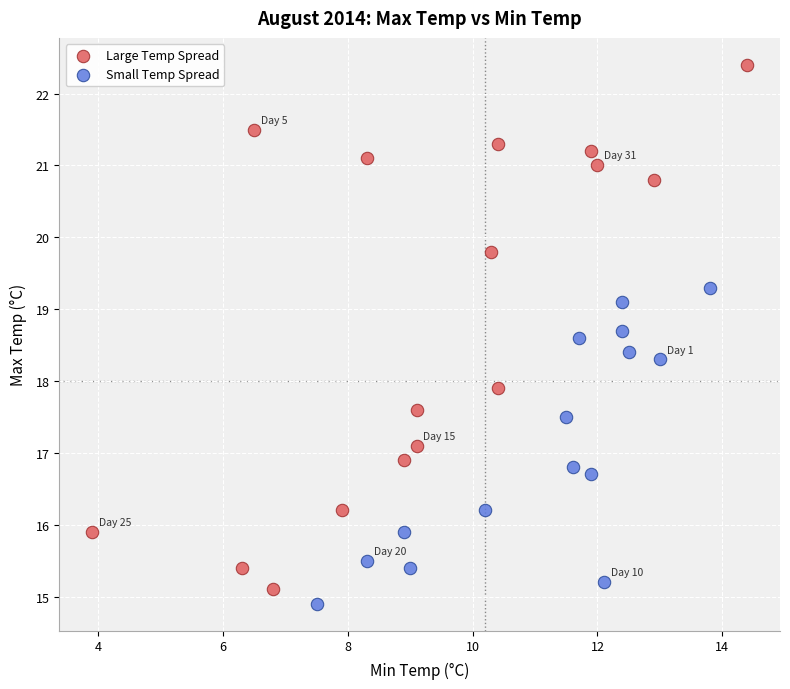

Which series reaches the minimum Y coordinate?

Small Temp Spread